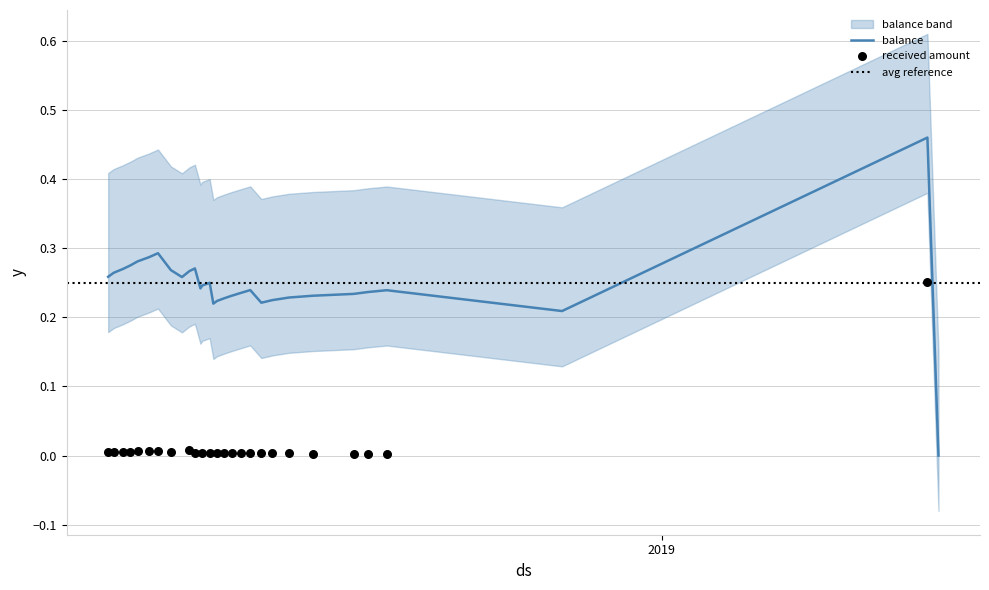

Which series reaches the minimum Y coordinate?

balance